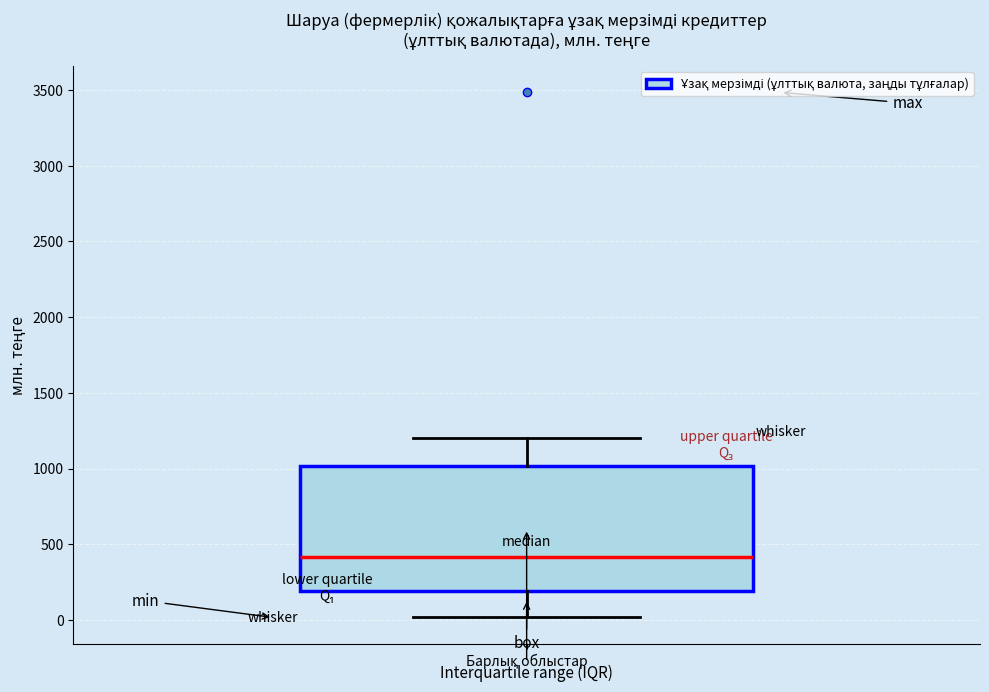

Transcribe this box plot: give where the median line is, the range the box spans, and where the two whiskers end, as read against the y-axis. The values are not printed on the chart, so give them approximately, as read against the axis.

median 400, box 200 to 1000, whiskers 0 to 1200